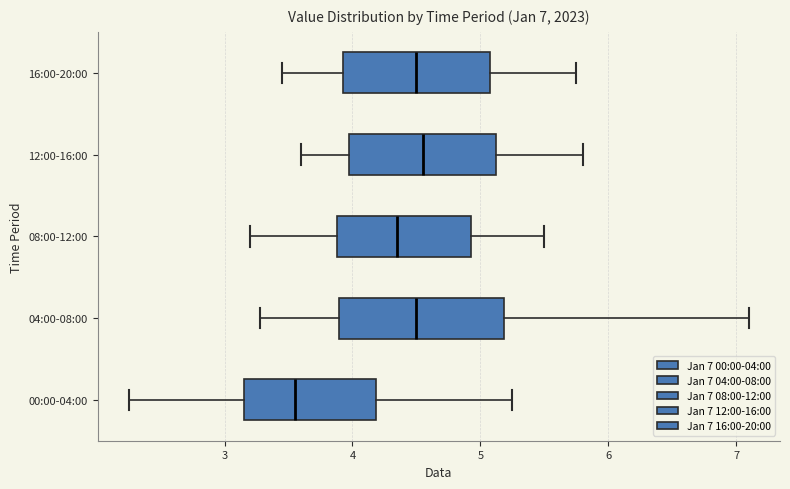

Which box's median line is the furthest to the left?

00:00-04:00